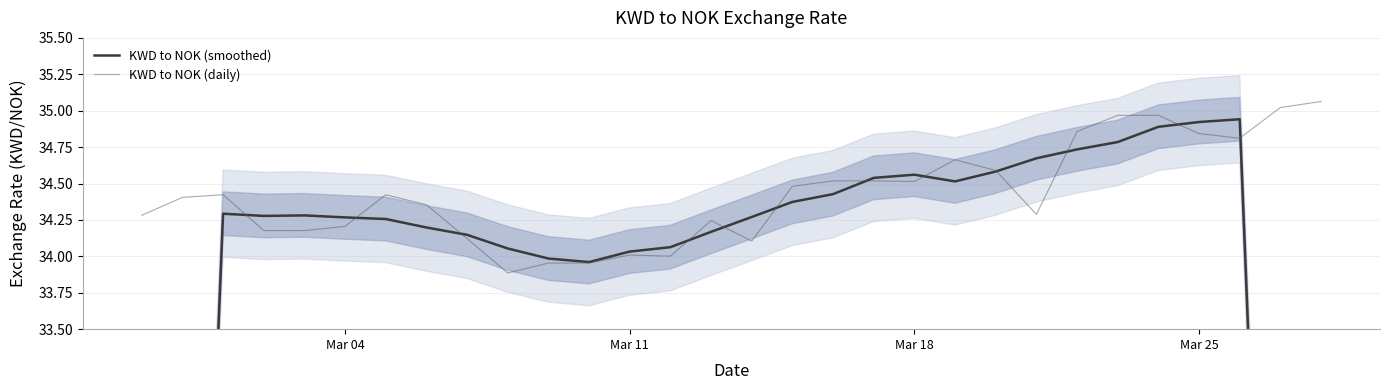

Which series has the largest range (max minus min)?

KWD to NOK (smoothed)